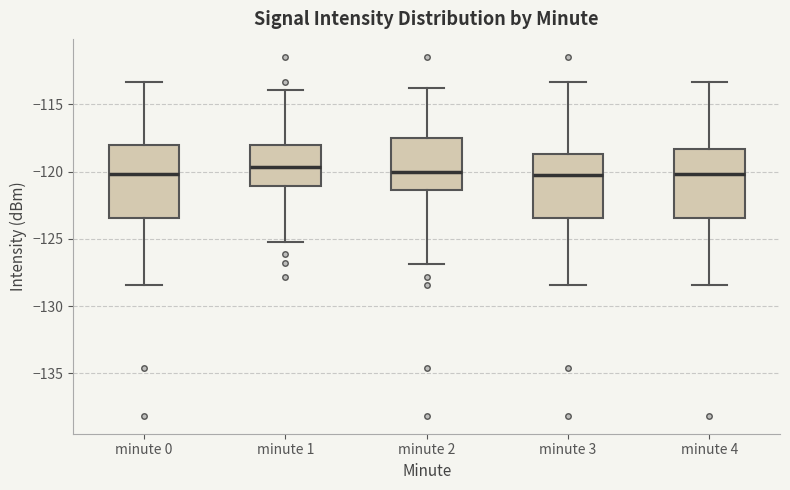

Where does the lower whisker of the box for minute 4 end on the y-axis? The values are not printed on the chart, so give them approximately, as read against the axis.

-128.5